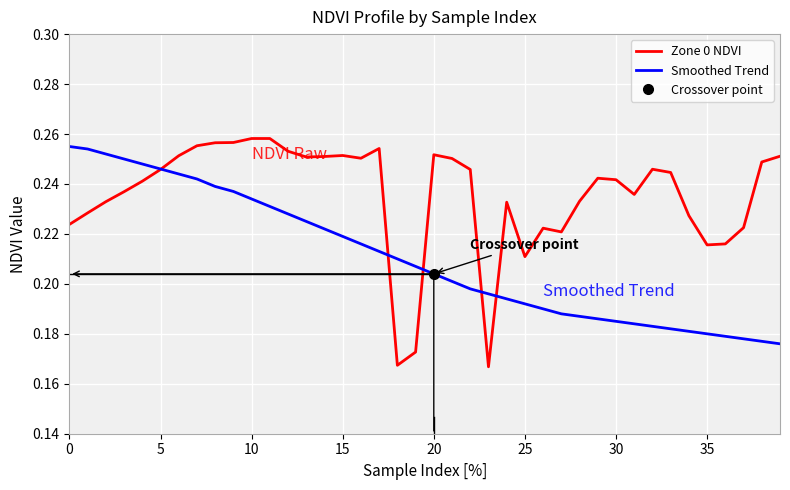

Reading left to right, extract all data points from this chart.

Zone 0 NDVI: 0.2	0.2	0.2	0.2	0.2	0.2	0.3	0.3	0.3	0.3	0.3	0.3	0.3	0.3	0.3	0.3	0.3	0.3	0.2	0.2	0.3	0.3	0.2	0.2	0.2	0.2	0.2	0.2	0.2	0.2	0.2	0.2	0.2	0.2	0.2	0.2	0.2	0.2	0.2	0.3
Smoothed Trend: 0.3	0.3	0.3	0.2	0.2	0.2	0.2	0.2	0.2	0.2	0.2	0.2	0.2	0.2	0.2	0.2	0.2	0.2	0.2	0.2	0.2	0.2	0.2	0.2	0.2	0.2	0.2	0.2	0.2	0.2	0.2	0.2	0.2	0.2	0.2	0.2	0.2	0.2	0.2	0.2